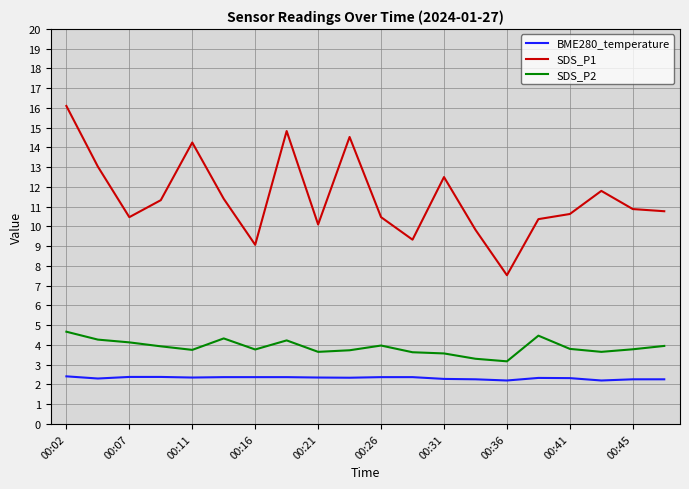

Which series has the widest spread of values?

SDS_P1